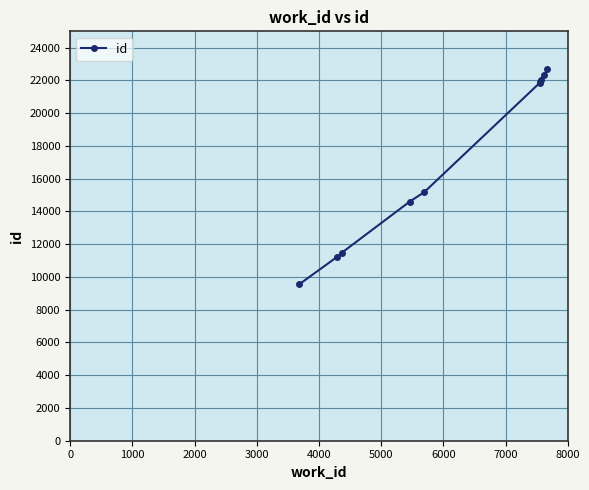

What is the value of the 8th point from the left?

22020